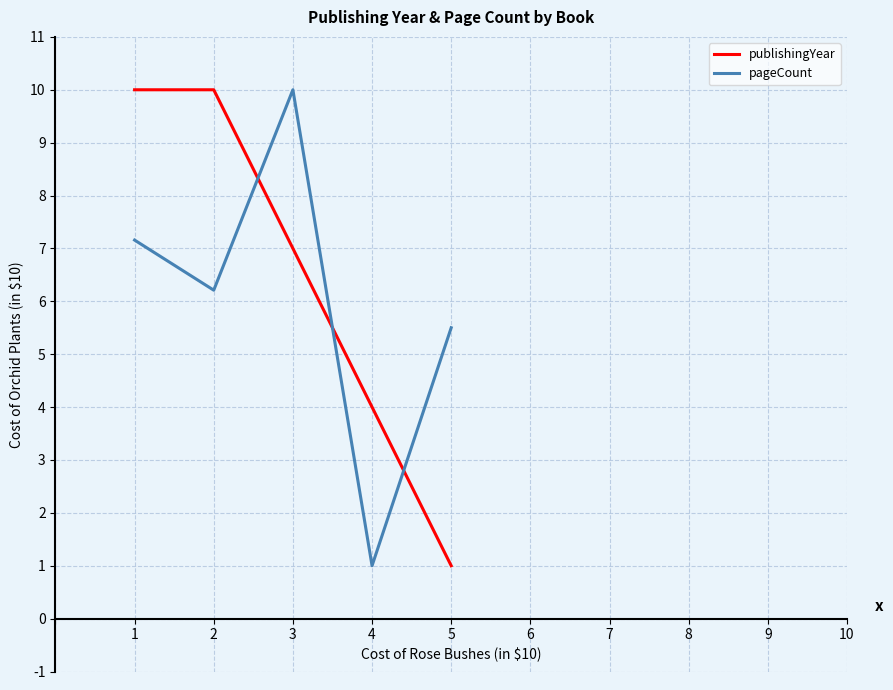

Rank the categories by pageCount value from lowest to highest.

4, 5, 2, 1, 3